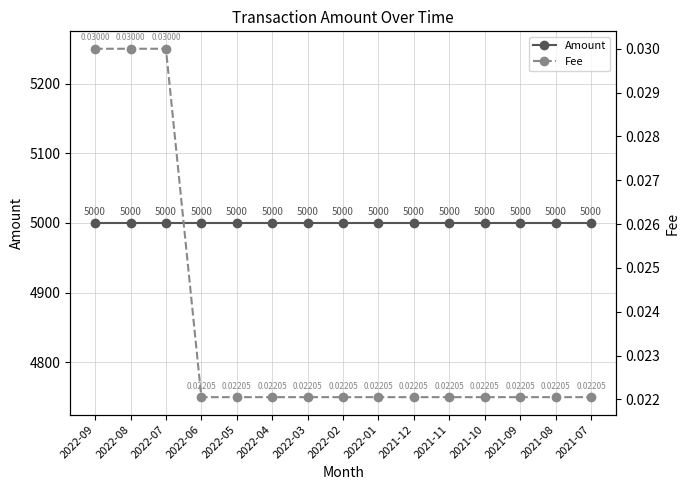

What is the average value of the Amount series?

5000.0